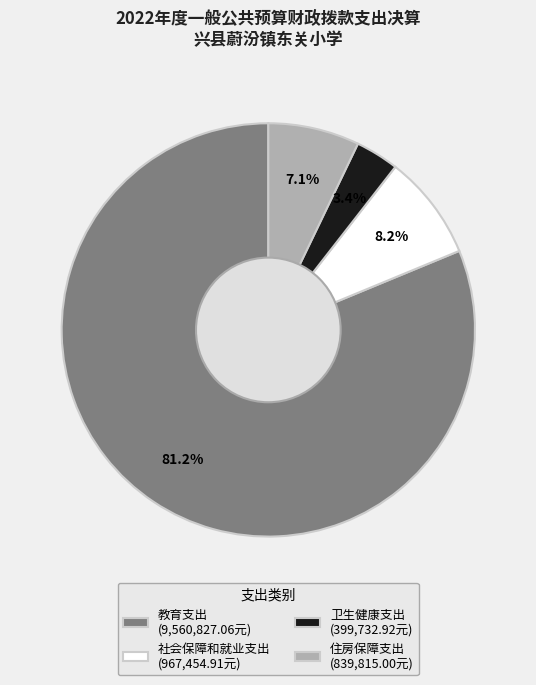

Which category has the biggest portion of the pie?

教育支出